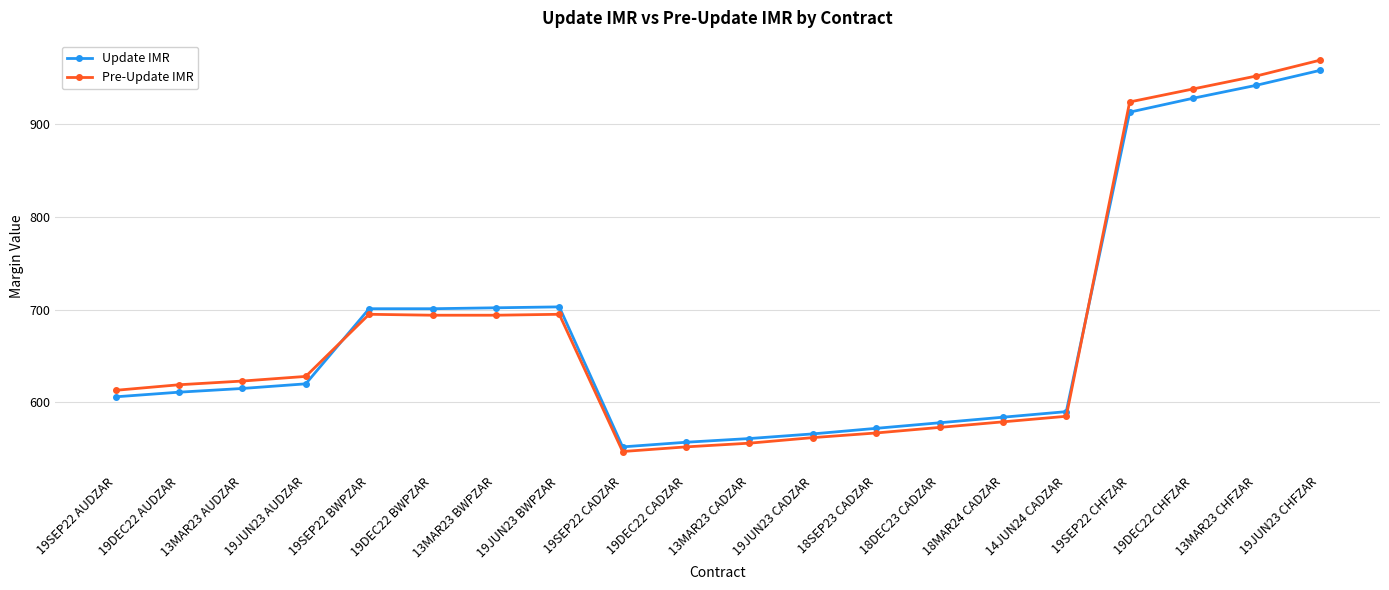

Which series has the widest spread of values?

Pre-Update IMR